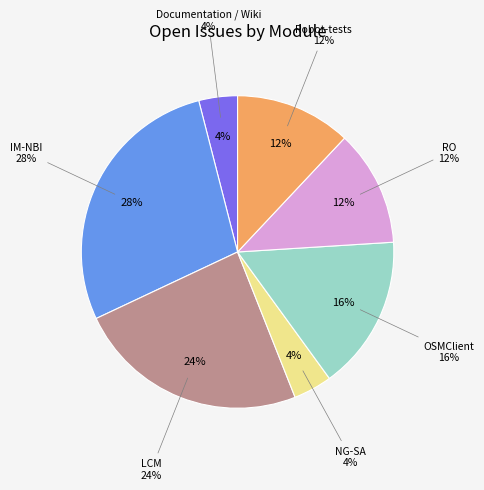

True or false: RO accounts for 12% of the total.

True